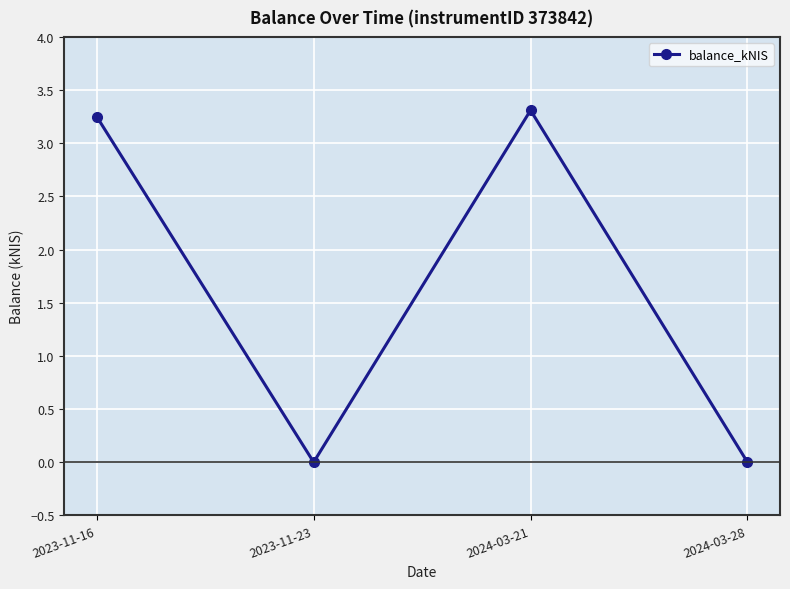

What position from the right is 2024-03-28?

1